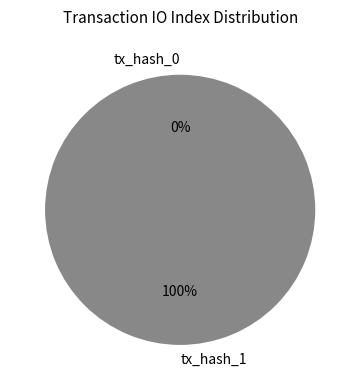

Which has a higher value, tx_hash_1 or tx_hash_0?

tx_hash_1